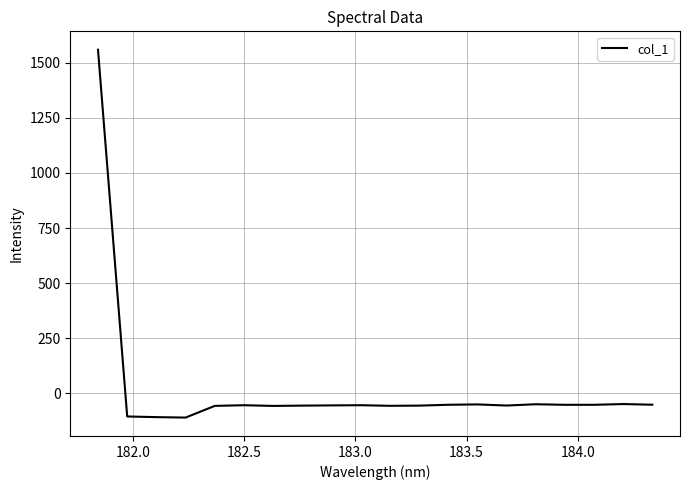

What is the minimum value shown in the chart?

-111.0